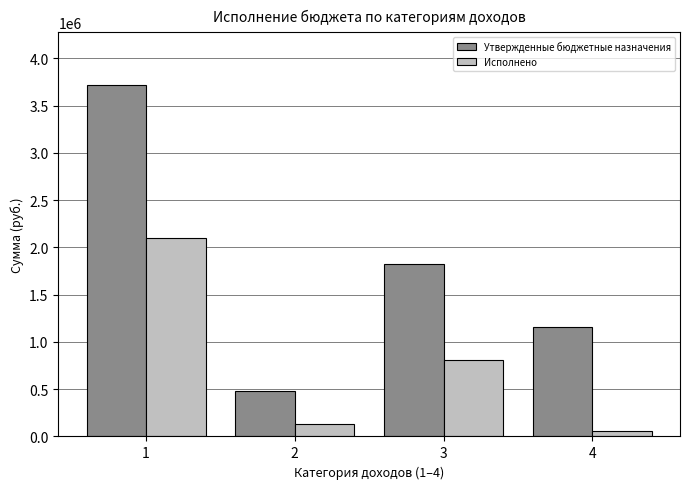

Reading left to right, list all the values displayed in this chart.

Утвержденные бюджетные назначения: 1=3718500.0	2=481300.0	3=1826600.0	4=1156400.0
Исполнено: 1=2101635.9	2=136603.1	3=814019.4	4=60505.5